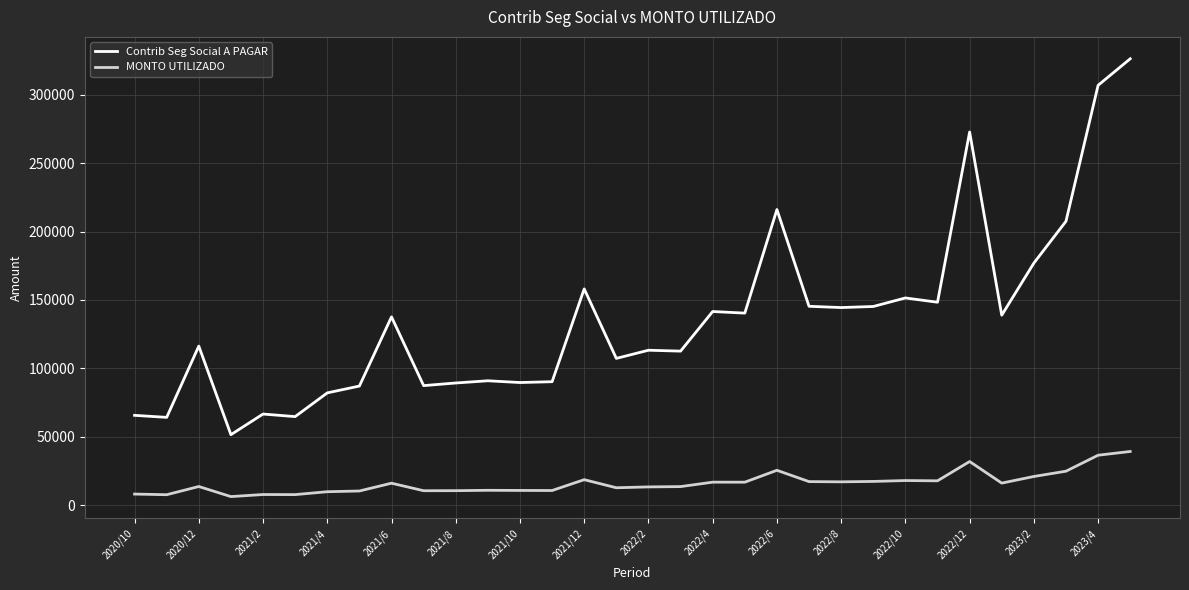

List the series in order of their overall mean, lowest first.

MONTO UTILIZADO, Contrib Seg Social A PAGAR